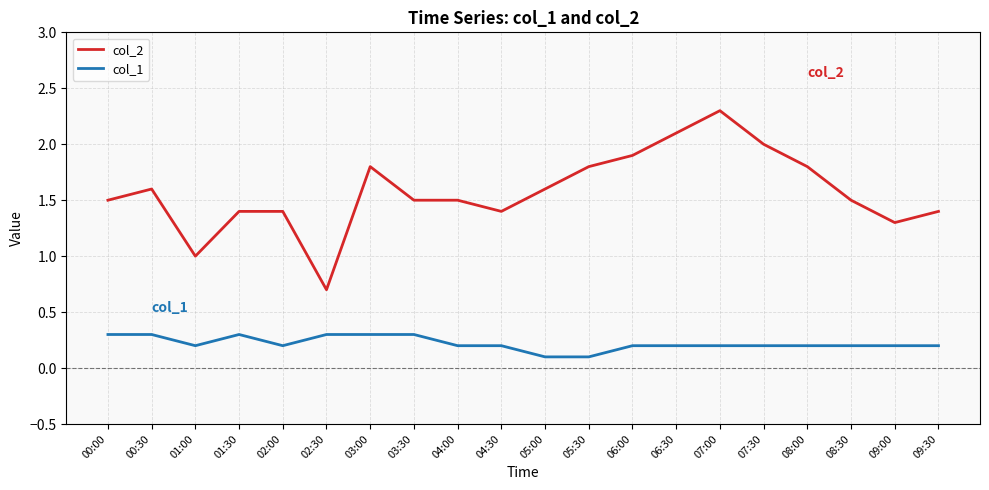

At which category is the sum across all series the highest?

07:00